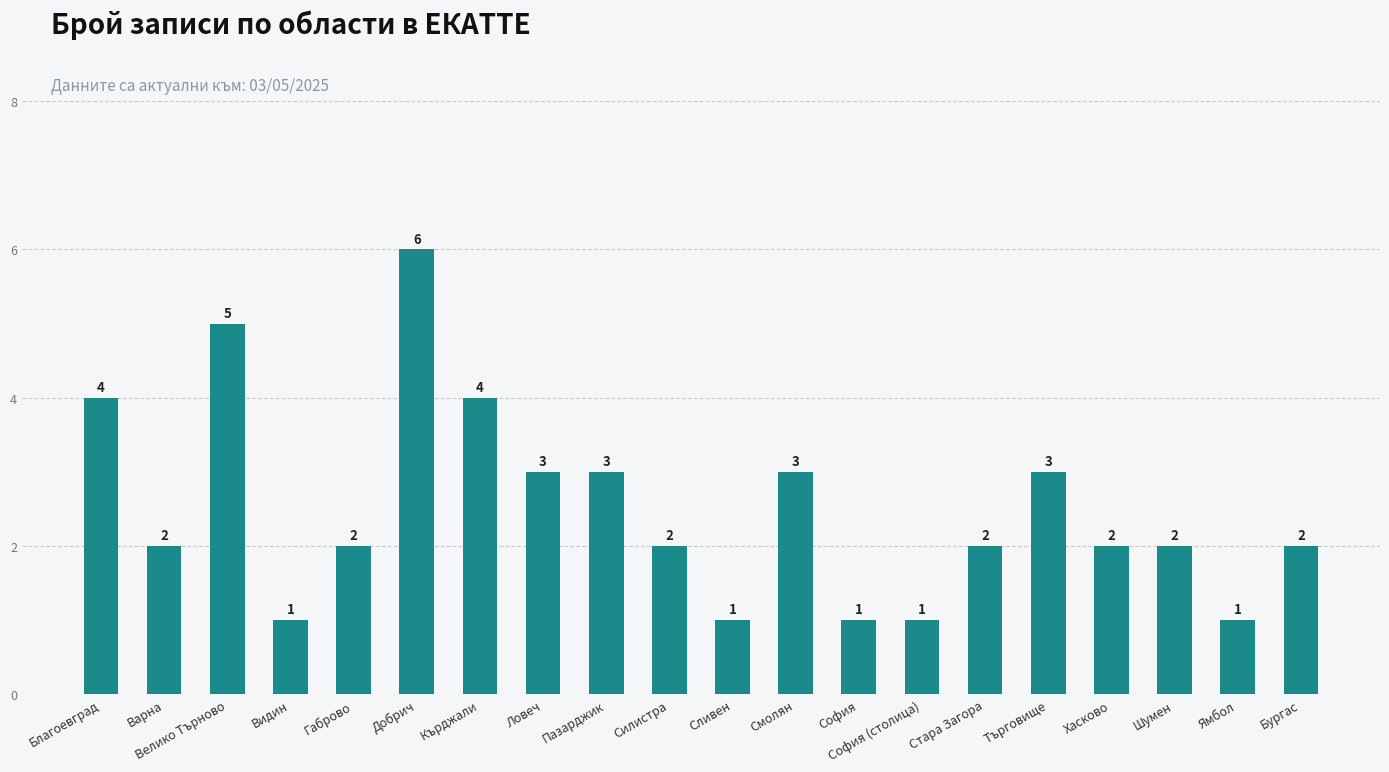

What is the maximum value shown in the chart?

6